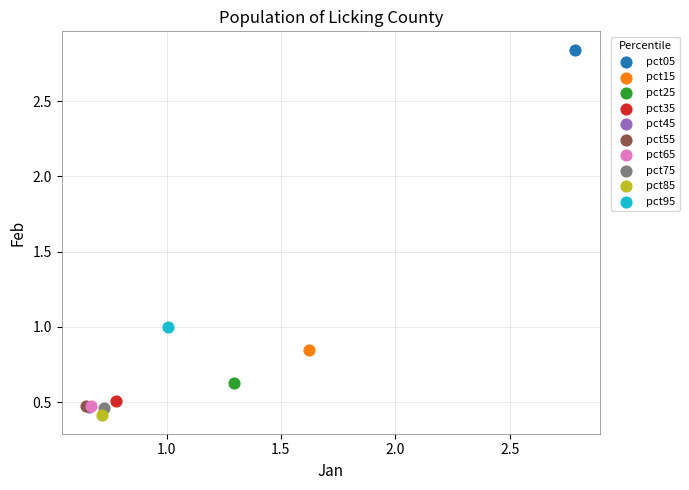

What are all the series names shown in the legend?

pct05, pct15, pct25, pct35, pct45, pct55, pct65, pct75, pct85, pct95